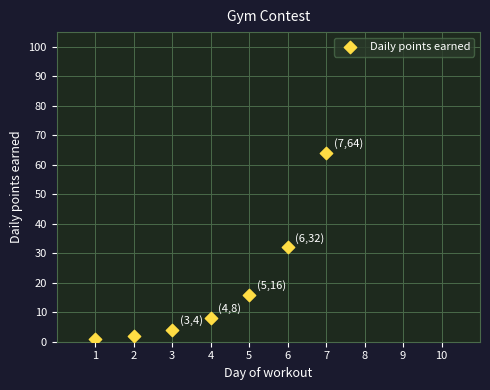

What is the average Y value?

18